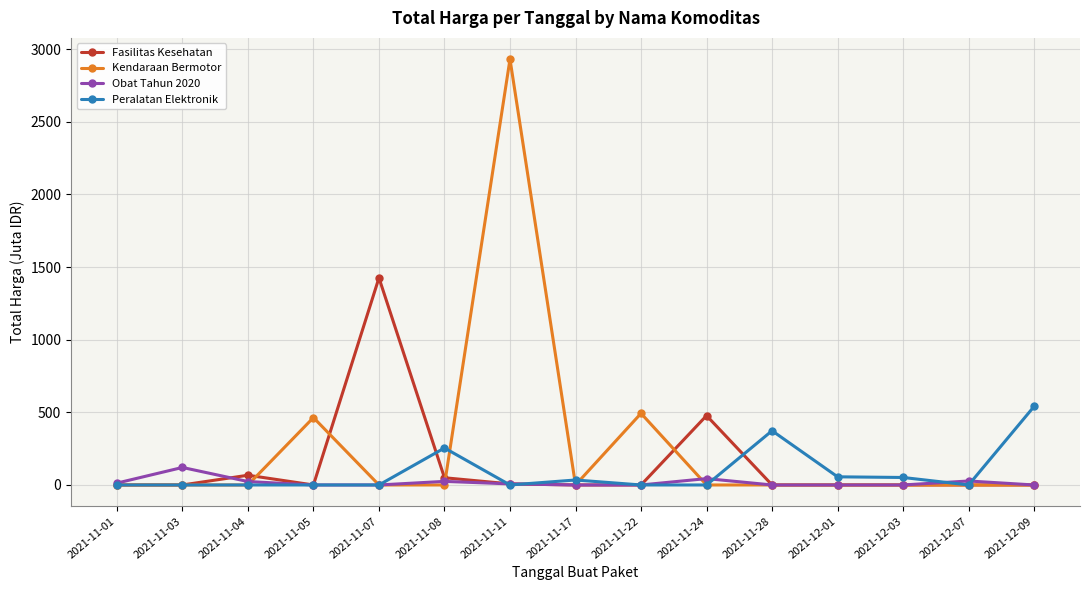

What are all the series names shown in the legend?

Fasilitas Kesehatan, Kendaraan Bermotor, Obat Tahun 2020, Peralatan Elektronik